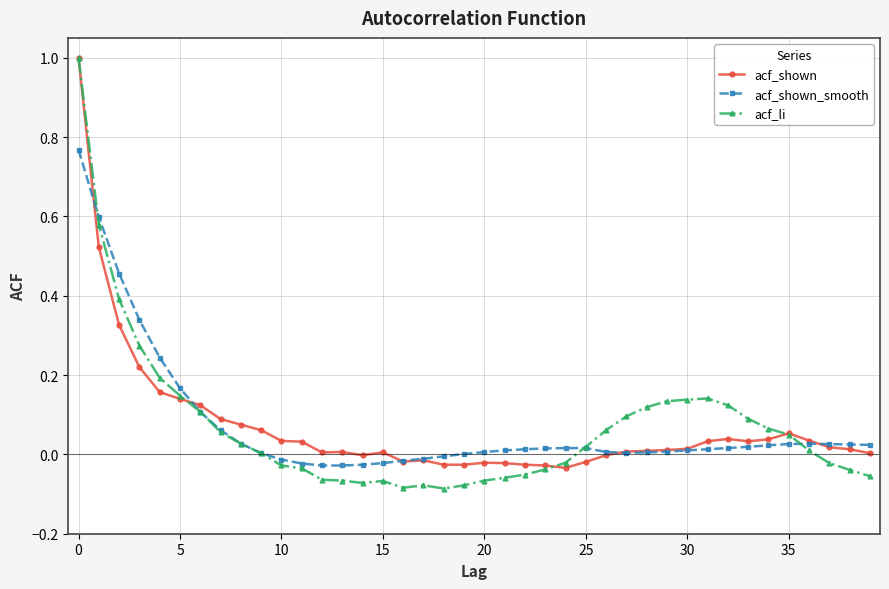

Which series has the largest range (max minus min)?

acf_li